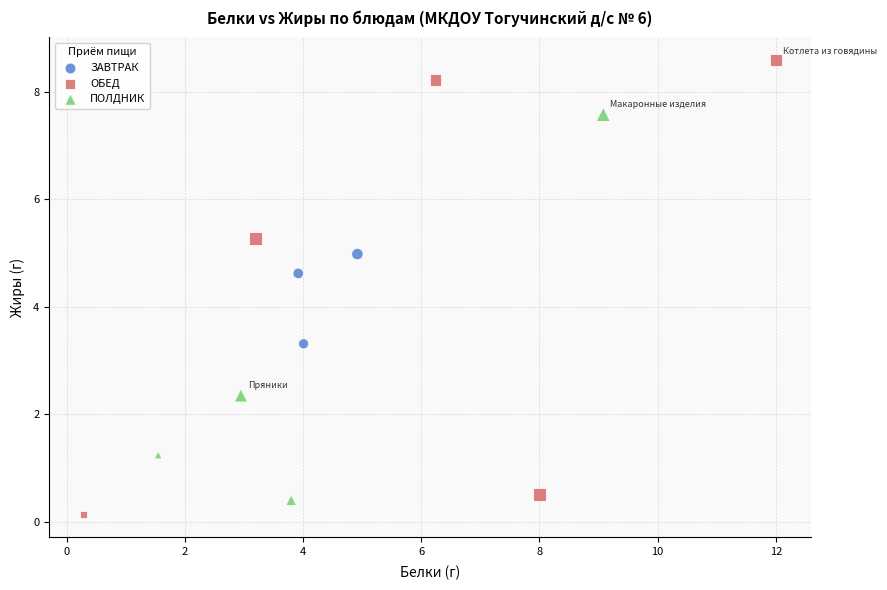

Which series contains the lowest Y value?

ОБЕД